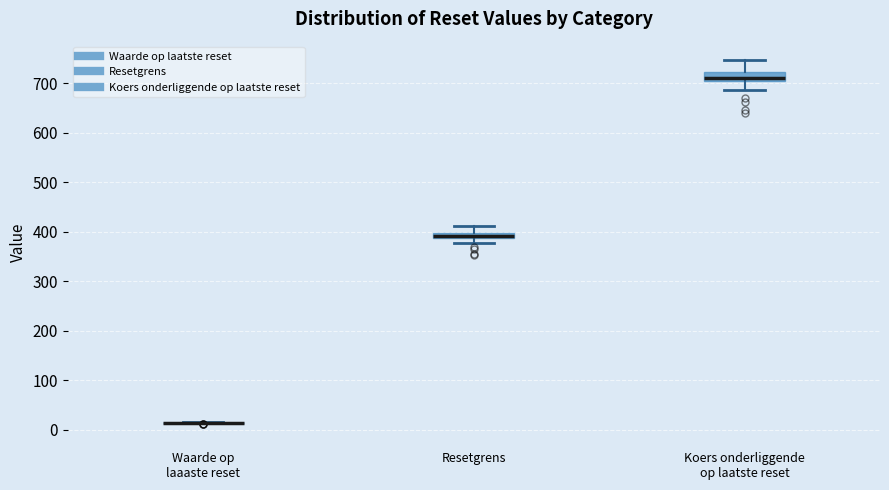

Where does the upper whisker of the box for Koers onderliggende op laatste reset end on the y-axis? The values are not printed on the chart, so give them approximately, as read against the axis.

750